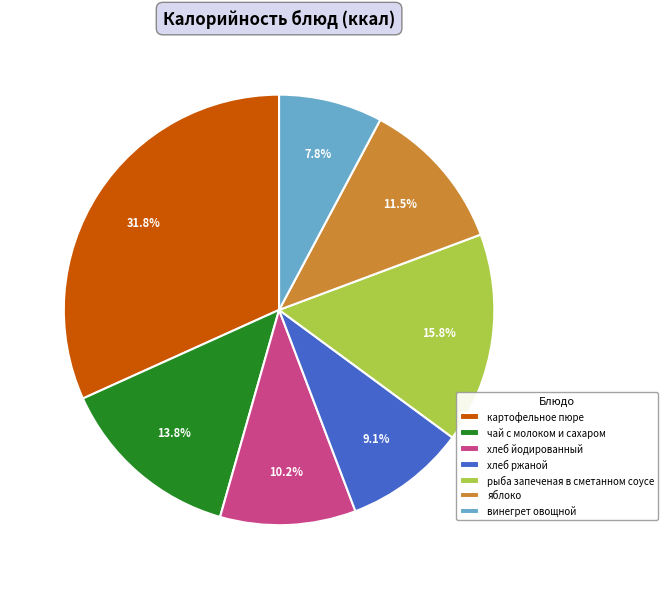

Do чай с молоком и сахаром and винегрет овощной together represent more than half of the pie?

No